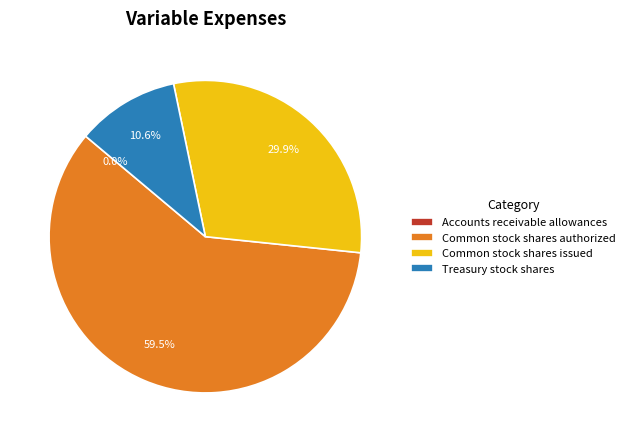

Is it true that Common stock shares authorized is 59% of the pie?

True